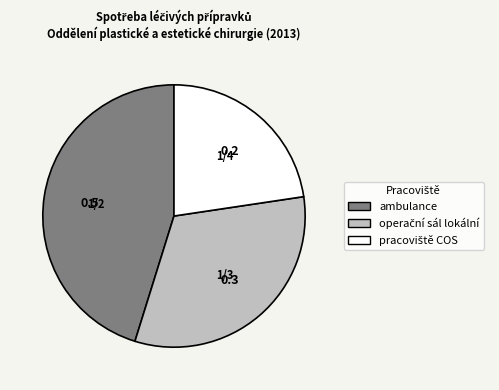

Is it true that ambulance is 31% of the pie?

False